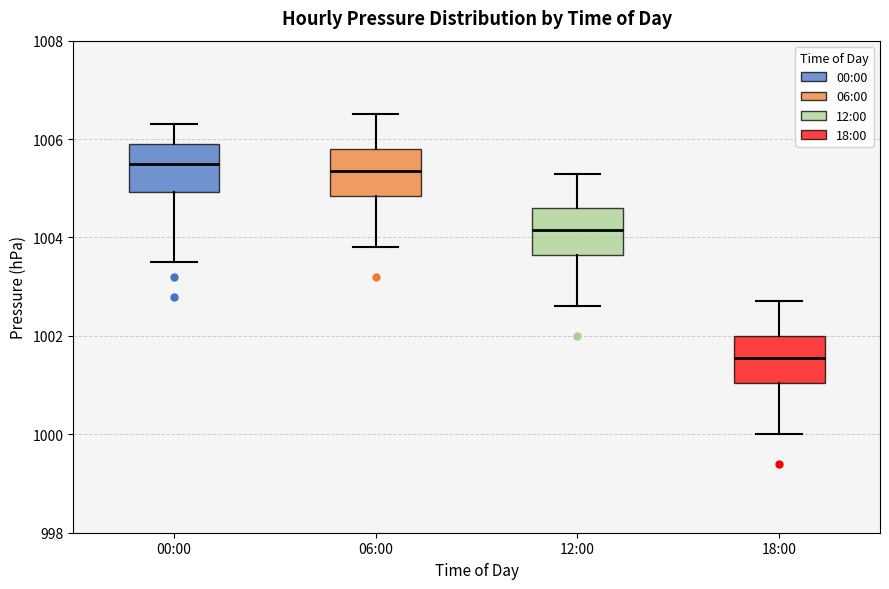

Reading left to right, read every box against the y-axis: the position of its median line, the range the box covers, and the ends of its whiskers. The values are not printed on the chart, so give them approximately, as read against the axis.

00:00: median 1005.6, box 1005.0 to 1006.0, whiskers 1003.6 to 1006.4
06:00: median 1005.4, box 1004.8 to 1005.8, whiskers 1003.8 to 1006.6
12:00: median 1004.2, box 1003.6 to 1004.6, whiskers 1002.6 to 1005.4
18:00: median 1001.6, box 1001.0 to 1002.0, whiskers 1000.0 to 1002.8